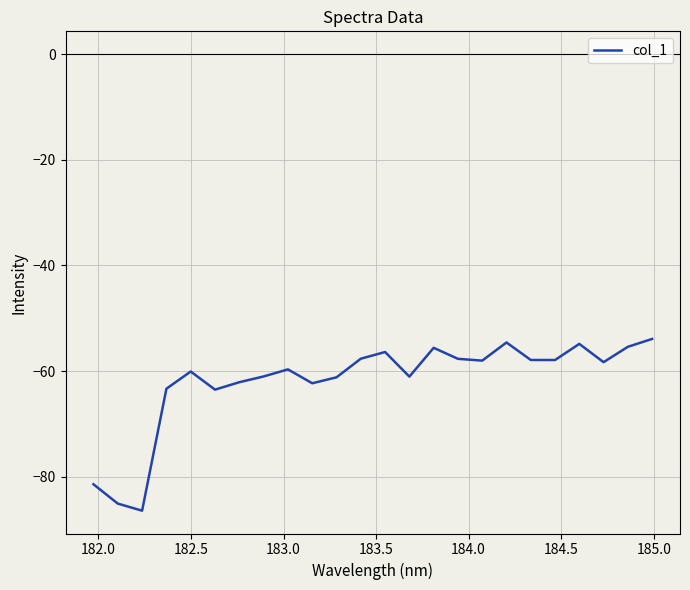

What is the difference between the maximum and minimum values?

32.5